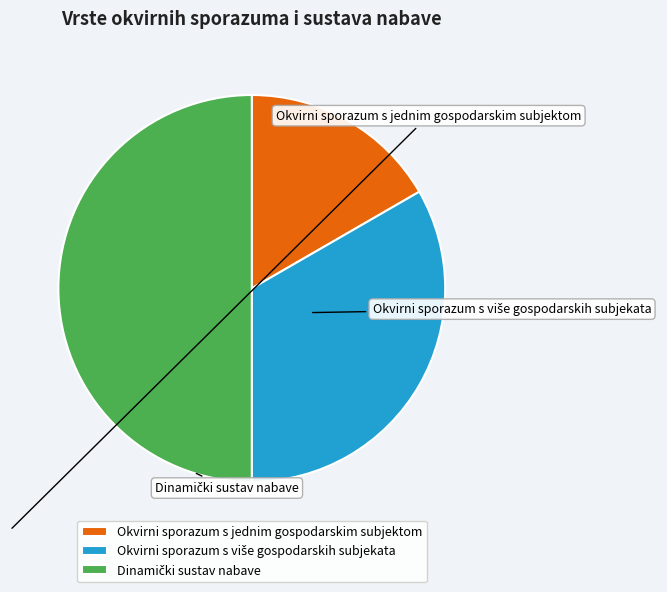

To the nearest percent, what portion does Okvirni sporazum s više gospodarskih subjekata represent?

33%